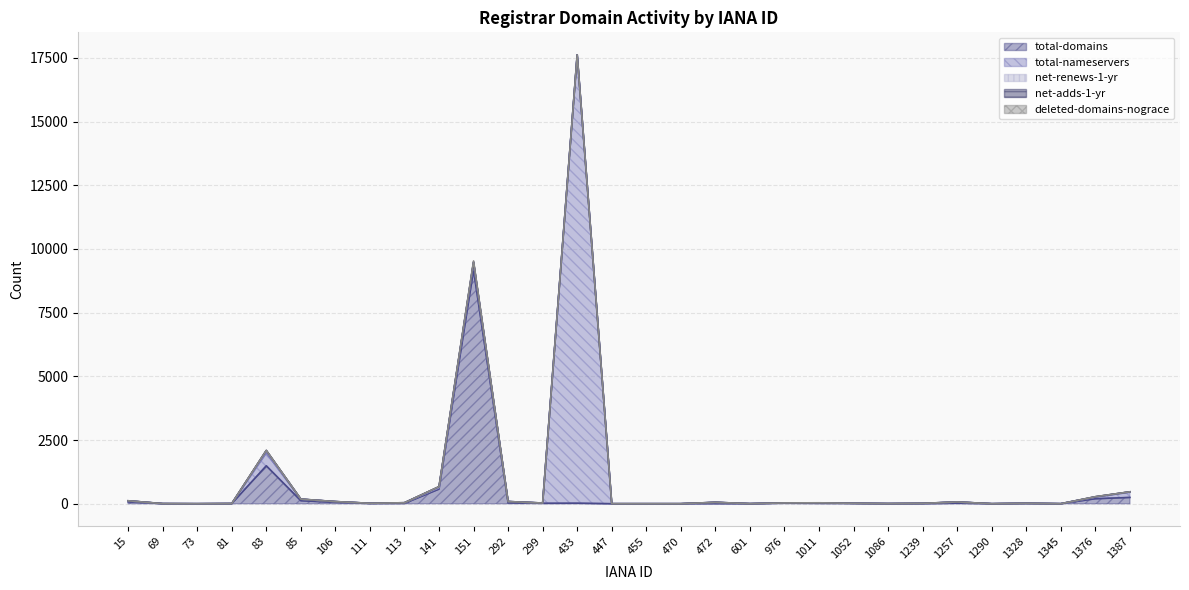

Reading left to right, what are all the values shown in this chart?

total-domains: 15=73	69=0	73=0	81=2	83=1488	85=118	106=52	111=7	113=12	141=573	151=9171	292=31	299=16	433=19	447=0	455=0	470=0	472=4	601=0	976=22	1011=14	1052=11	1086=1	1239=2	1257=19	1290=0	1328=10	1345=0	1376=195	1387=246
total-nameservers: 15=37	69=3	73=0	81=3	83=506	85=57	106=31	111=9	113=26	141=49	151=291	292=54	299=10	433=17604	447=0	455=0	470=0	472=49	601=2	976=3	1011=20	1052=4	1086=3	1239=11	1257=49	1290=0	1328=4	1345=0	1376=64	1387=206
net-renews-1-yr: 15=5	69=0	73=0	81=0	83=83	85=5	106=0	111=0	113=0	141=30	151=19	292=0	299=0	433=0	447=0	455=0	470=0	472=1	601=0	976=5	1011=0	1052=0	1086=0	1239=0	1257=0	1290=0	1328=0	1345=0	1376=9	1387=15
net-adds-1-yr: 15=0	69=0	73=0	81=0	83=14	85=0	106=0	111=0	113=0	141=17	151=6	292=0	299=0	433=0	447=0	455=0	470=0	472=0	601=0	976=0	1011=0	1052=0	1086=0	1239=0	1257=0	1290=0	1328=0	1345=0	1376=5	1387=0
deleted-domains-nograce: 15=0	69=0	73=0	81=0	83=2	85=1	106=1	111=0	113=0	141=2	151=41	292=0	299=0	433=0	447=0	455=0	470=0	472=0	601=0	976=0	1011=2	1052=0	1086=0	1239=0	1257=0	1290=0	1328=0	1345=0	1376=3	1387=0